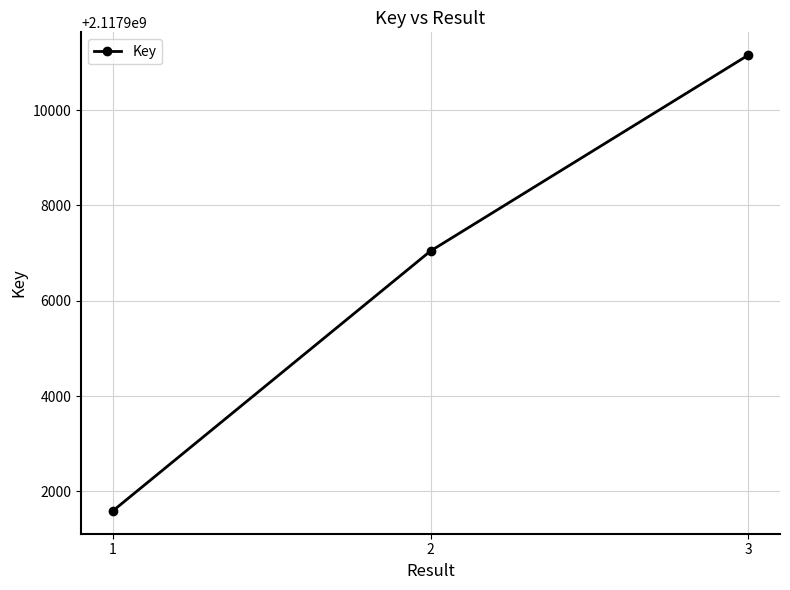

What is the sum of all values?

6353719786